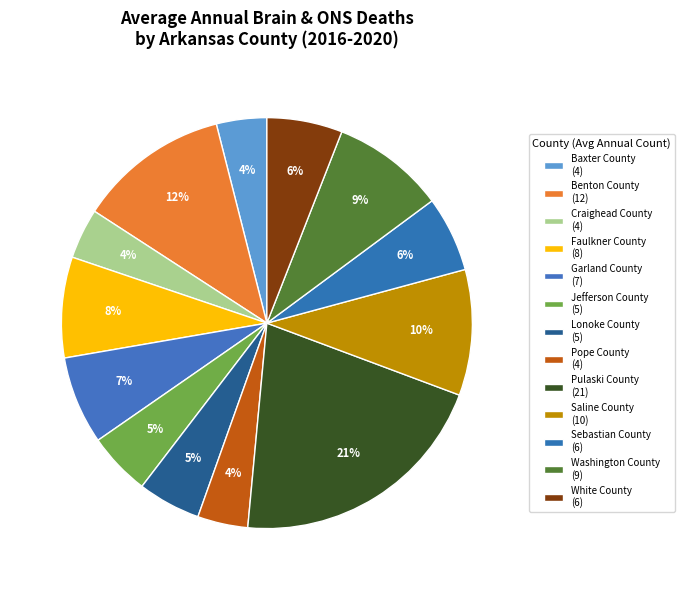

Count the number of slices in the pie.

13